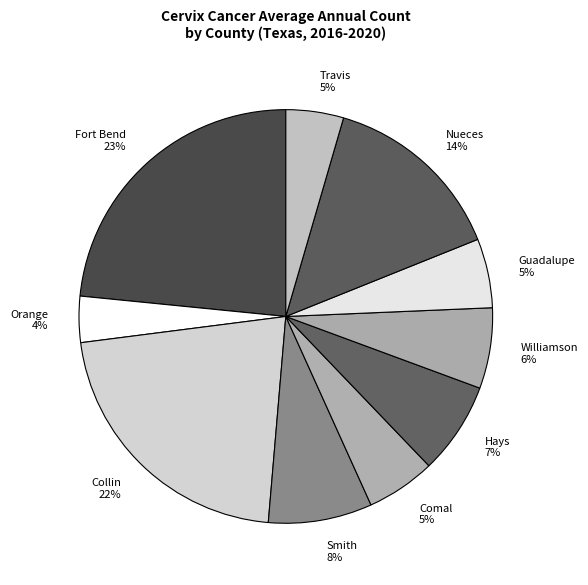

Which category has the smallest portion of the pie?

Orange